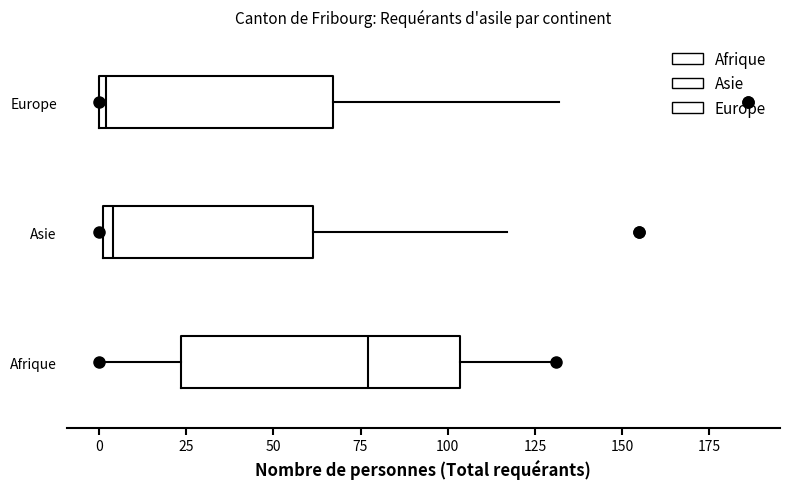

Which box's median line is the furthest to the right?

Afrique